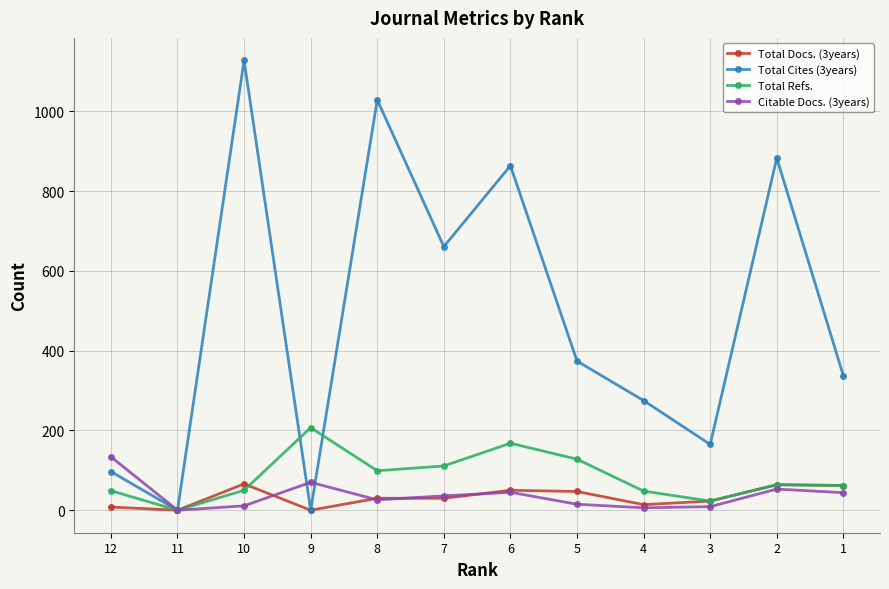

Count the number of categories in the chart.

12